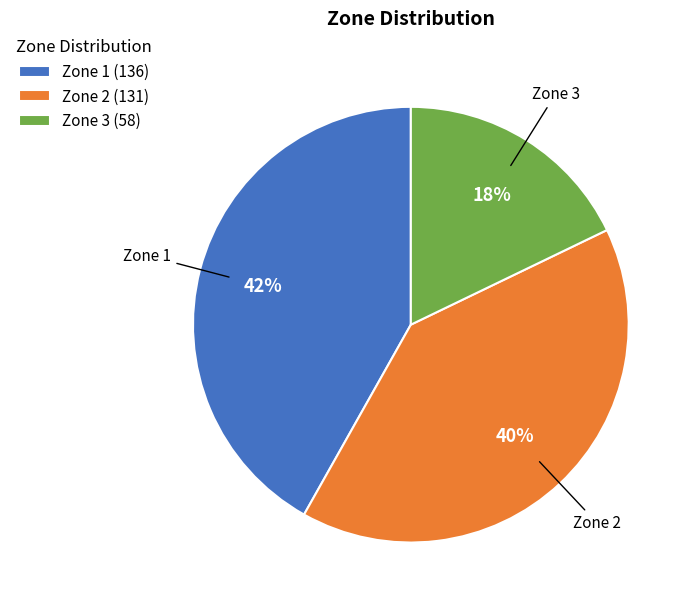

What percentage is the Zone 3 slice, to the nearest percent?

18%